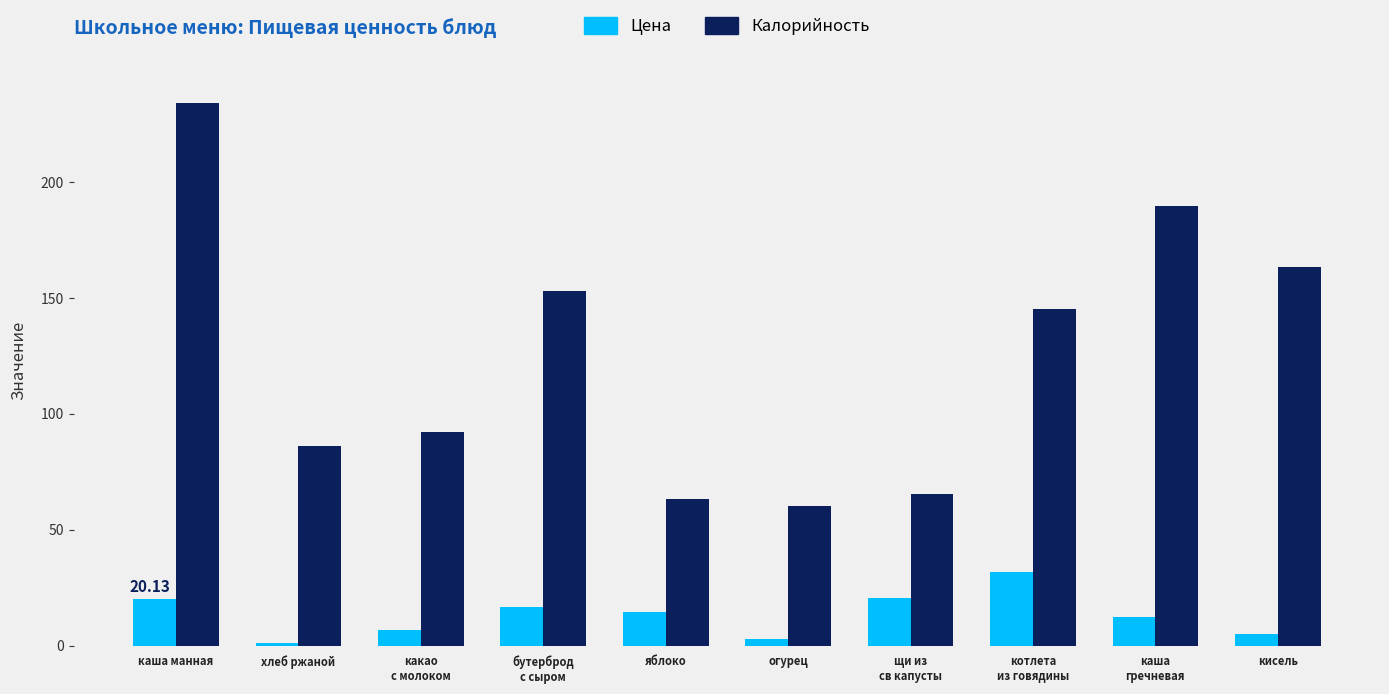

How many values in the Цена series exceed 14?

5